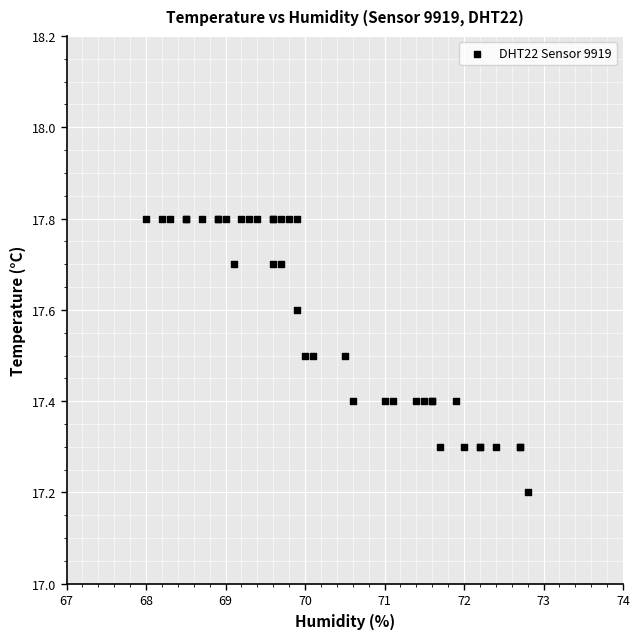

What Y value in the scatter plot is closest to 17?

17.2